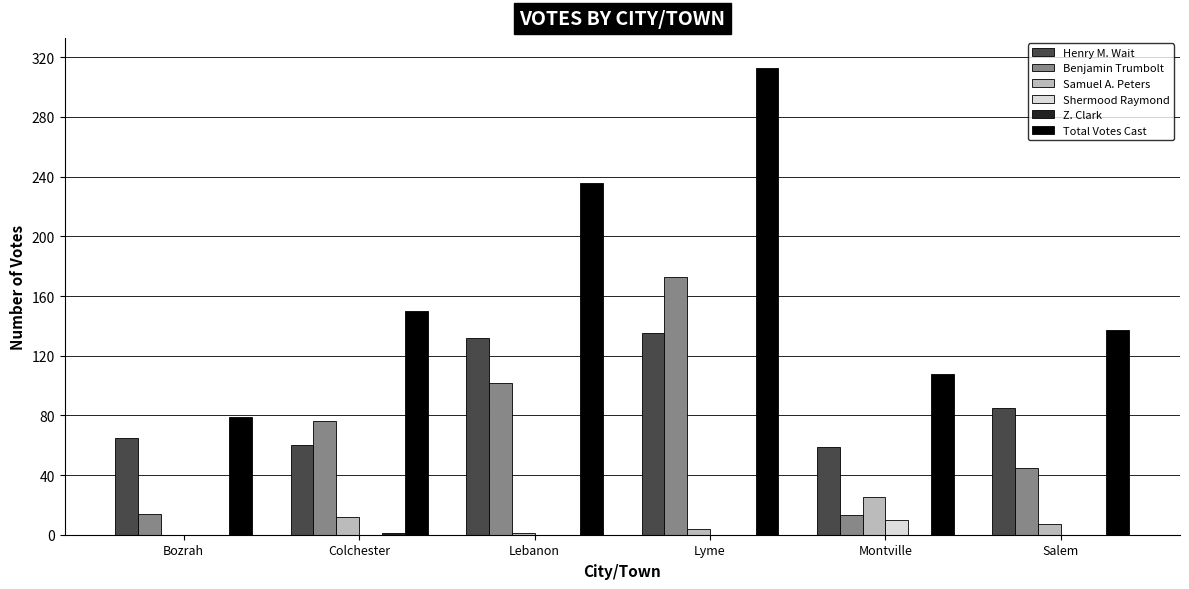

What is the spread (max minus min) of values at Salem?

137